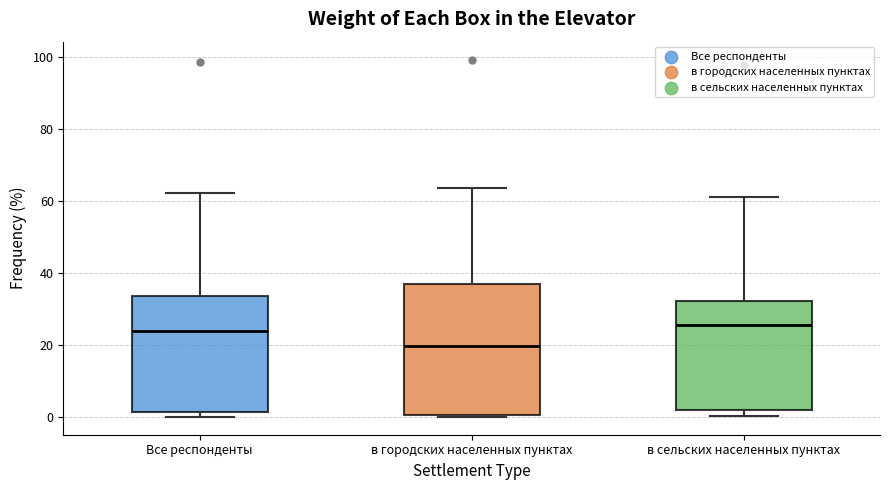

Comparing the boxes themselves (not the whiskers), which one is the tallest?

в городских населенных пунктах